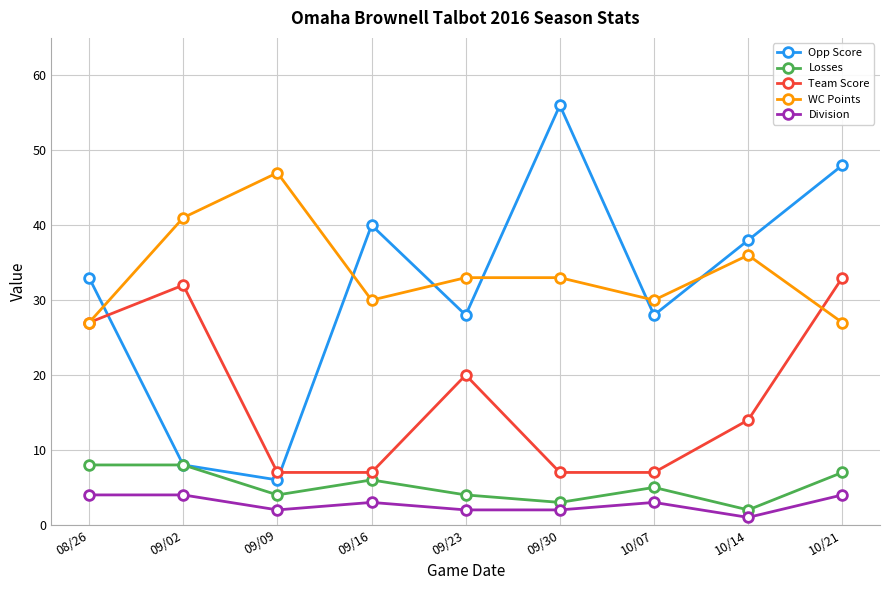

Which category has the lowest value in the Losses series?

10/14